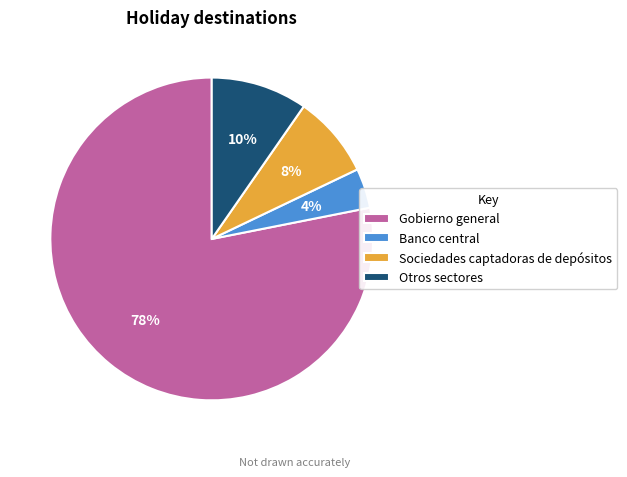

Approximately how many times larger is the value at Banco central compared to Otros sectores?

0.4